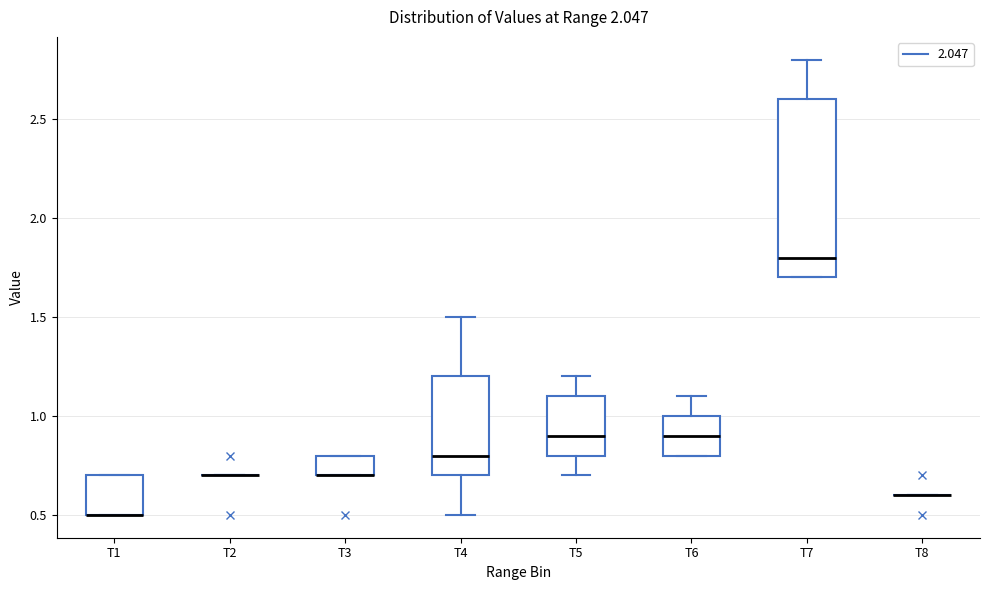

Reading left to right, transcribe this box plot: for each box, give where its median line is, the range the box spans, and where its two whiskers end, as read against the y-axis. The values are not printed on the chart, so give them approximately, as read against the axis.

T1: median 0.5 (drawn on the box's lower edge), box 0.5 to 0.7, whiskers 0.5 to 0.7
T2: box collapsed to a line at 0.7, whiskers 0.7 to 0.7
T3: median 0.7 (drawn on the box's lower edge), box 0.7 to 0.8, whiskers 0.7 to 0.8
T4: median 0.8, box 0.7 to 1.2, whiskers 0.5 to 1.5
T5: median 0.9, box 0.8 to 1.1, whiskers 0.7 to 1.2
T6: median 0.9, box 0.8 to 1.0, whiskers 0.8 to 1.1
T7: median 1.8, box 1.7 to 2.6, whiskers 1.7 to 2.8
T8: box collapsed to a line at 0.6, whiskers 0.6 to 0.6